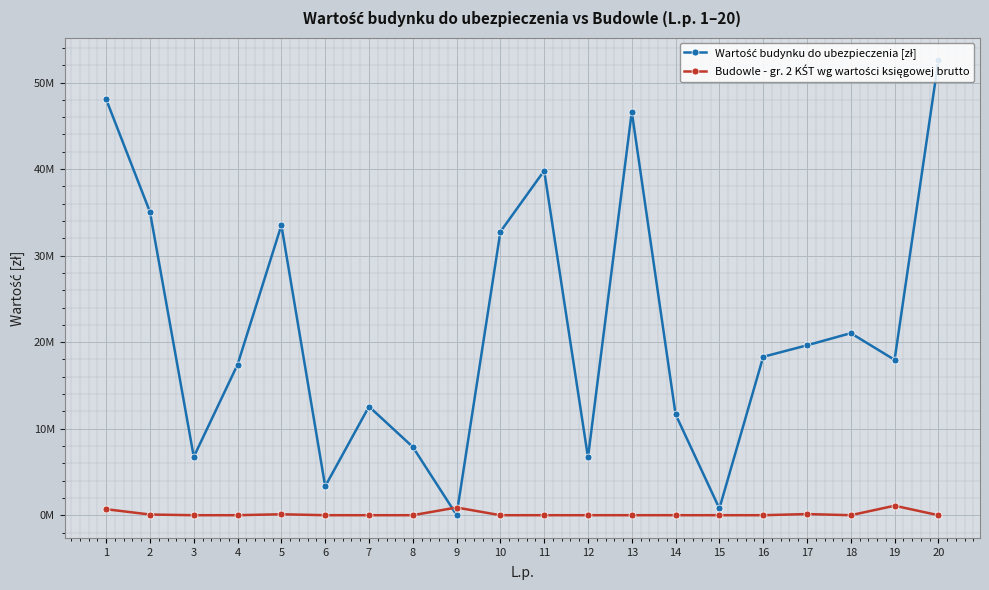

Does the chart have visible grid lines?

Yes